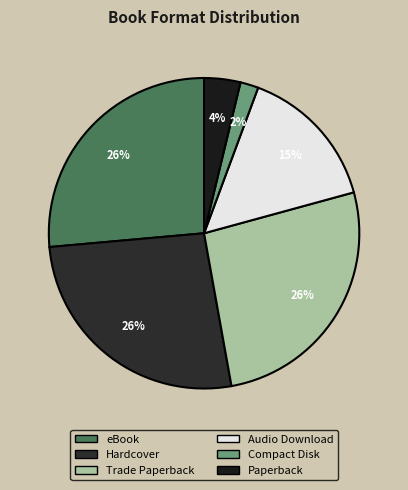

Is it true that Paperback is 4% of the pie?

True